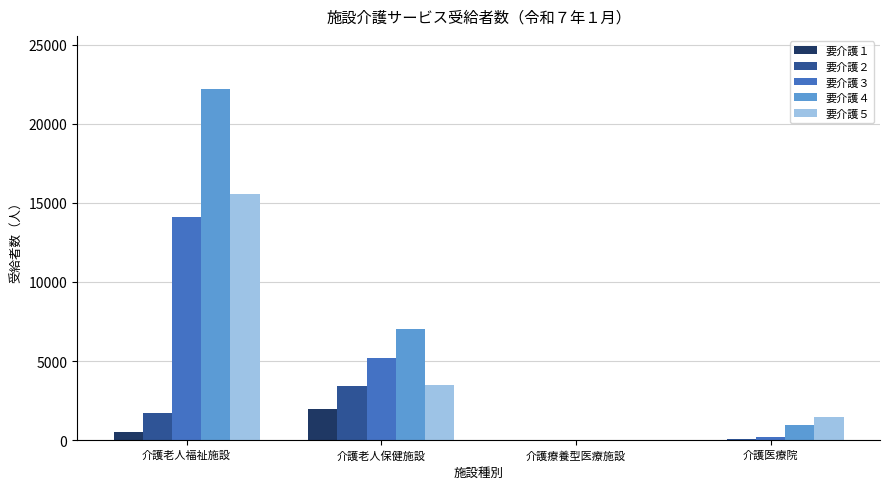

Which series has the largest range (max minus min)?

要介護４